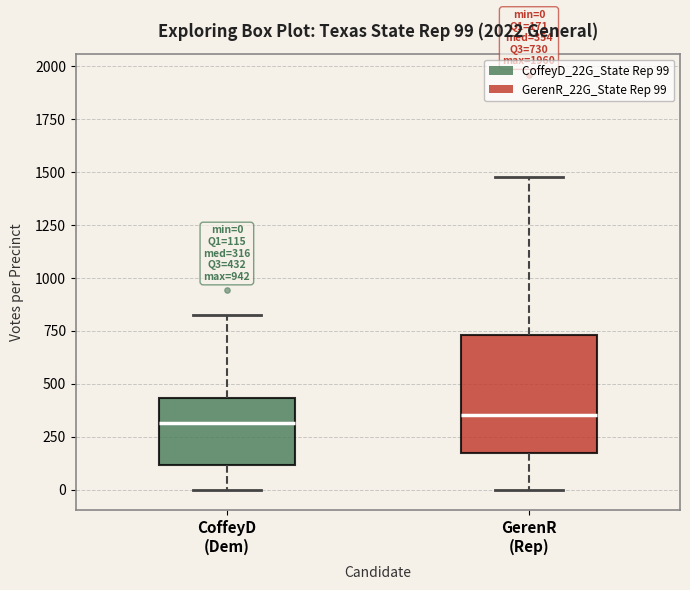

Comparing the boxes themselves (not the whiskers), which one is the tallest?

GerenR (Rep)